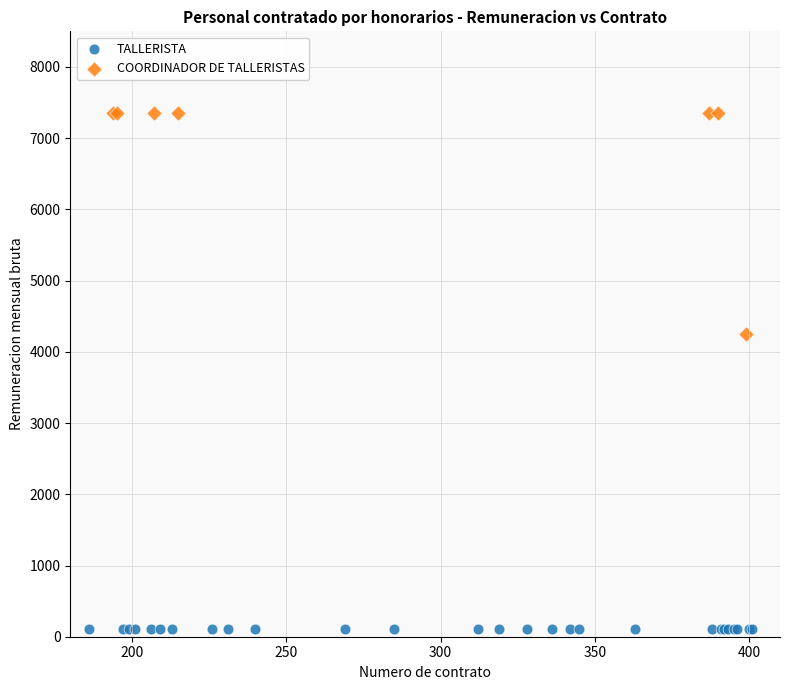

Which series reaches the maximum Y coordinate?

COORDINADOR DE TALLERISTAS